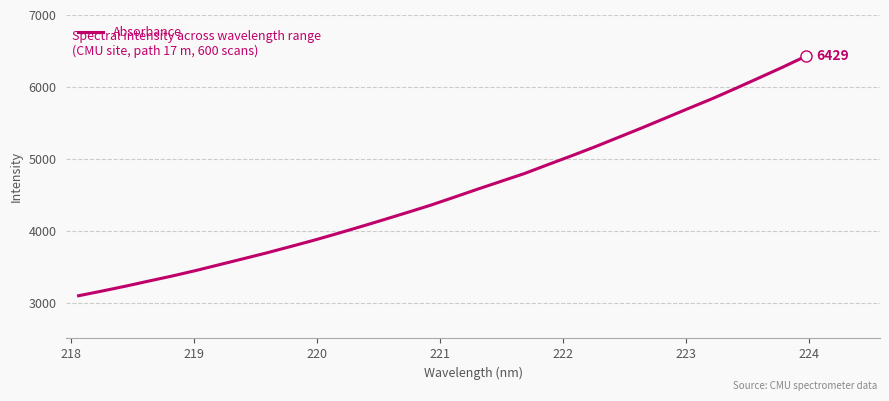

What is the greatest value displayed?

6429.4